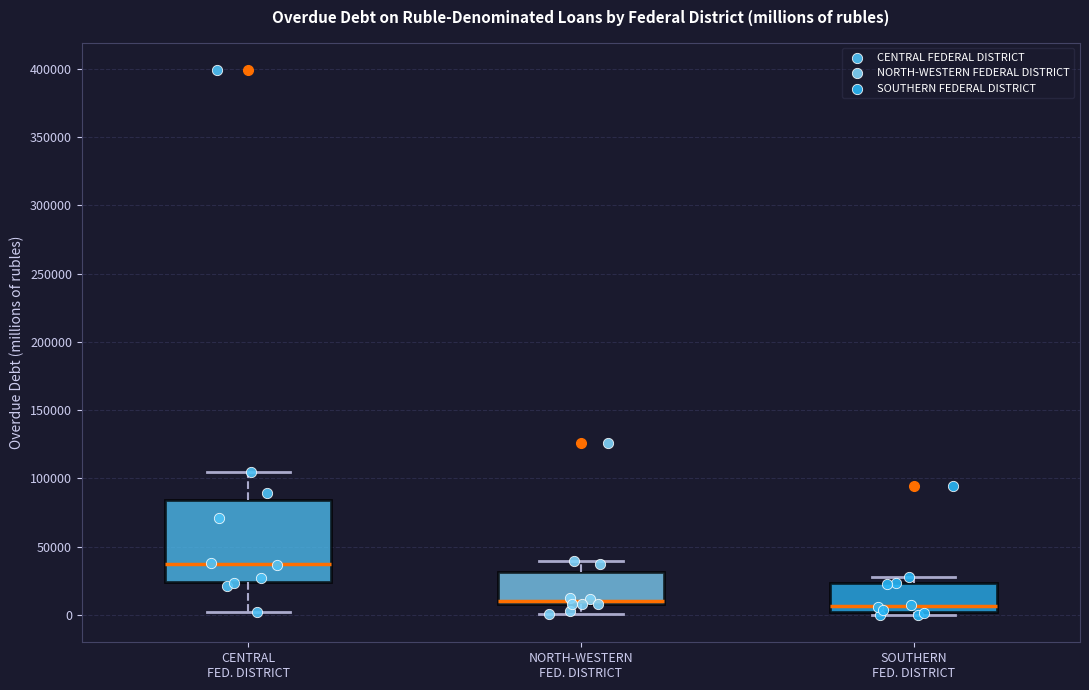

Reading left to right, transcribe this box plot: for each box, give where its median line is, the range the box spans, and where its two whiskers end, as read against the y-axis. The values are not printed on the chart, so give them approximately, as read against the axis.

CENTRAL FED. DISTRICT: median 35000, box 25000 to 85000, whiskers 0 to 105000
NORTH-WESTERN FED. DISTRICT: median 10000 (just above the box's lower edge), box 10000 to 30000, whiskers 0 to 40000
SOUTHERN FED. DISTRICT: median 5000, box 0 to 25000, whiskers 0 (just below the box's lower edge) to 30000